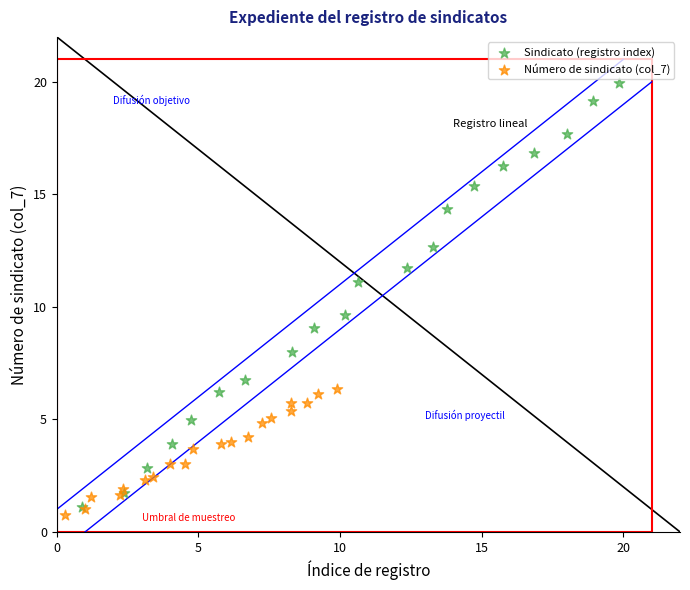

Which series contains the highest Y value?

Sindicato (registro index)